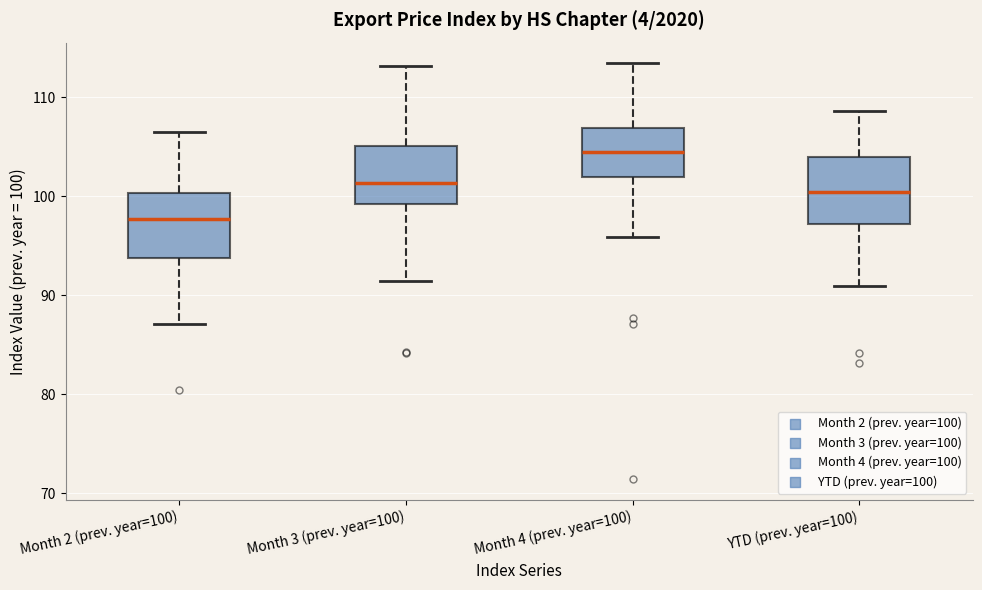

Reading left to right, read every box against the y-axis: the position of its median line, the range the box covers, and the ends of its whiskers. The values are not printed on the chart, so give them approximately, as read against the axis.

Month 2 (prev. year=100): median 98, box 94 to 100, whiskers 87 to 107
Month 3 (prev. year=100): median 101, box 99 to 105, whiskers 91 to 113
Month 4 (prev. year=100): median 105, box 102 to 107, whiskers 96 to 113
YTD (prev. year=100): median 100, box 97 to 104, whiskers 91 to 109